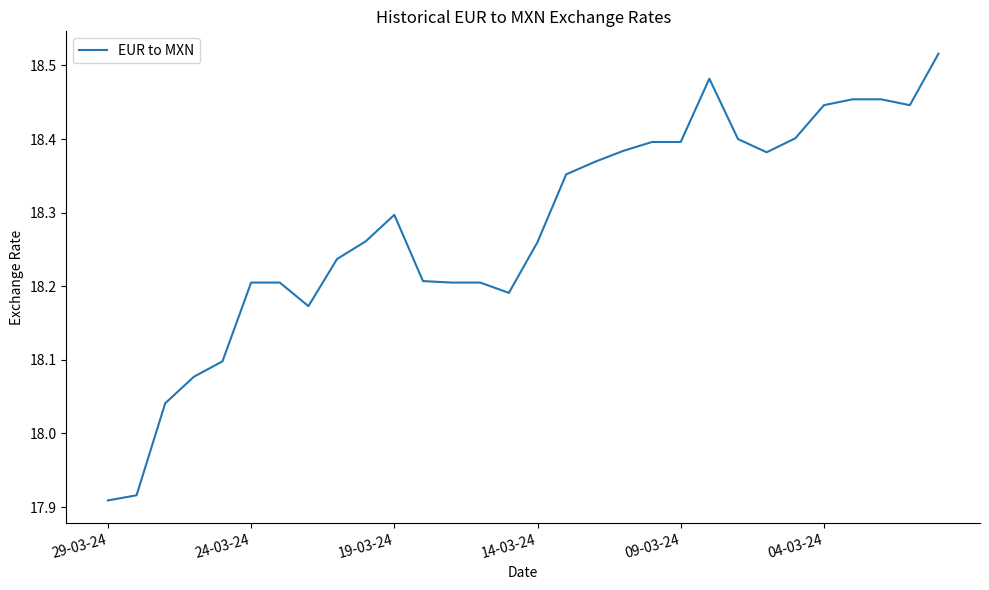

What is the difference between the maximum and minimum values?

0.6